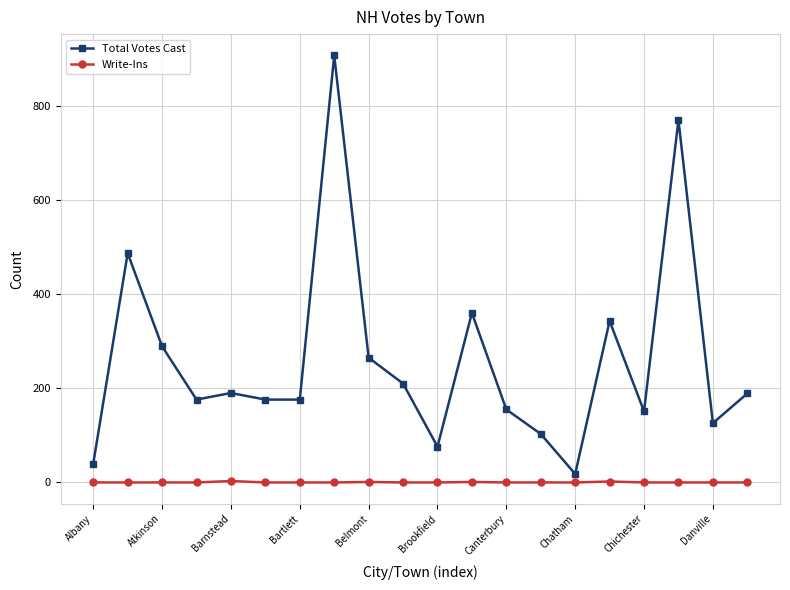

In Write-Ins, how many points are higher than both neighbors (excluding endpoints)?

4